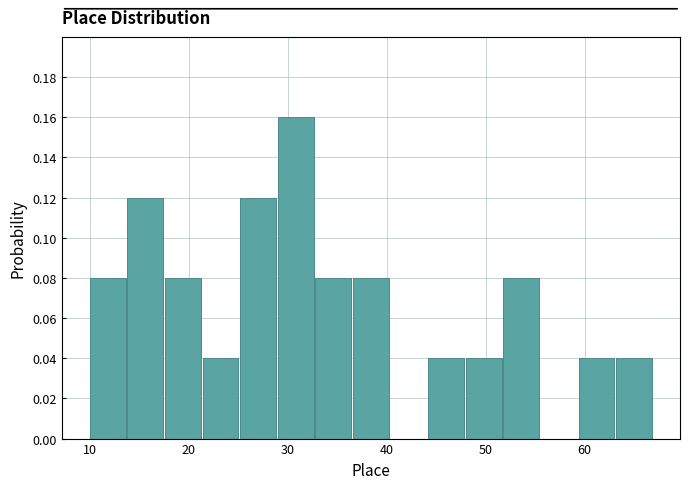

Around what value on the x-axis is the tallest bar? Give the approximate position of its centre, as read against the axis.

31